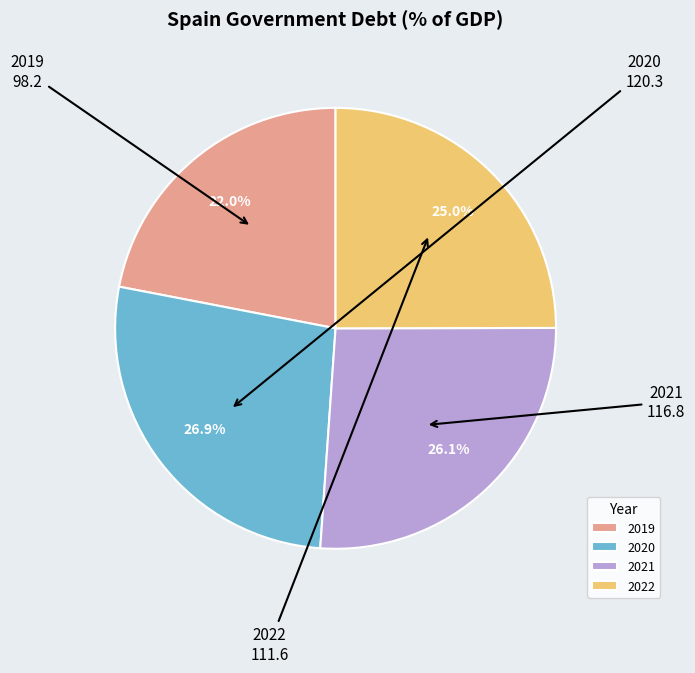

Is 2021 the majority of the pie?

No